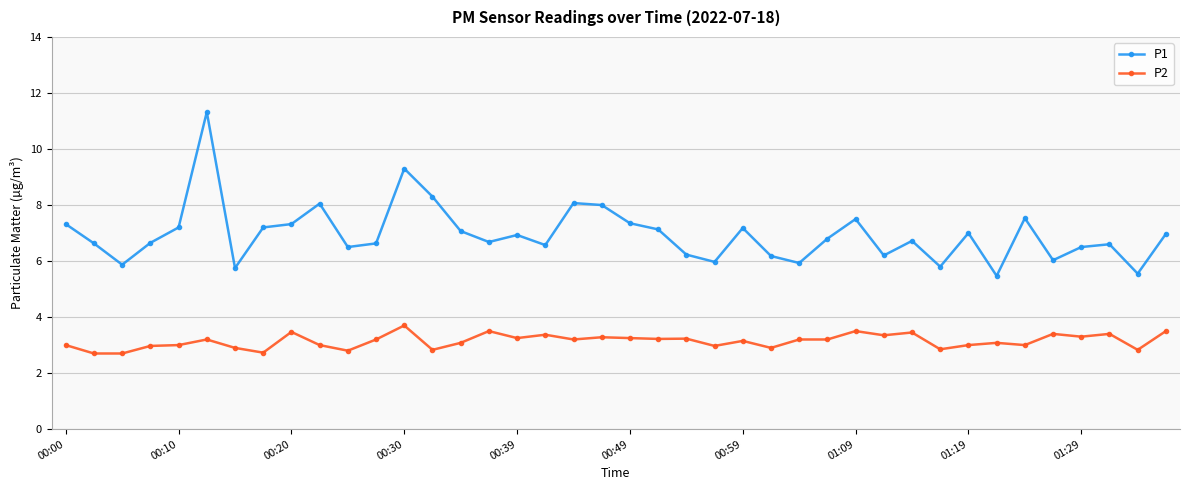

What is the maximum value for P1?

11.3